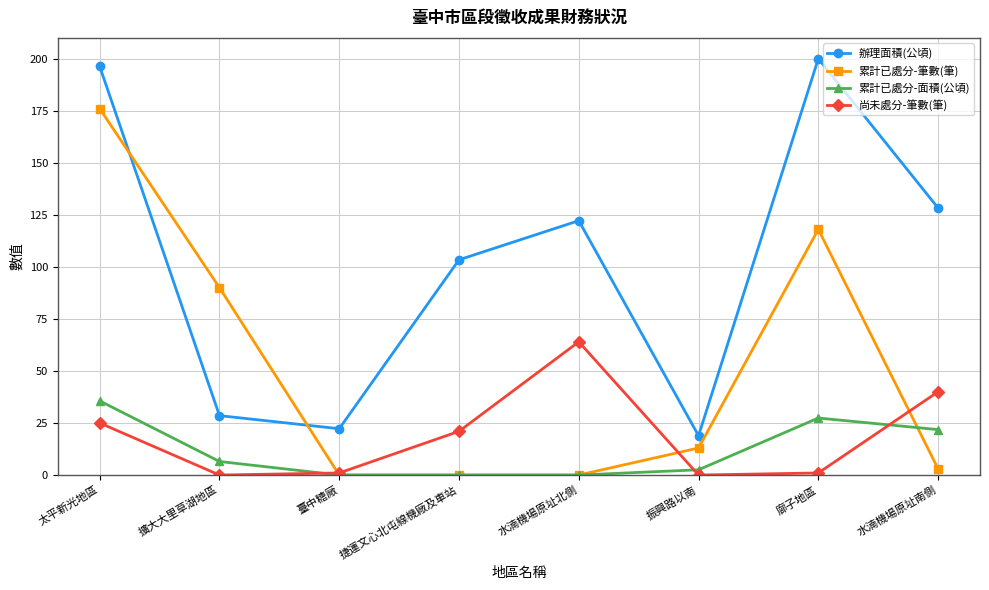

What is the difference between the second highest and minimum values in the 累計已處分-面積(公頃) series?

27.4